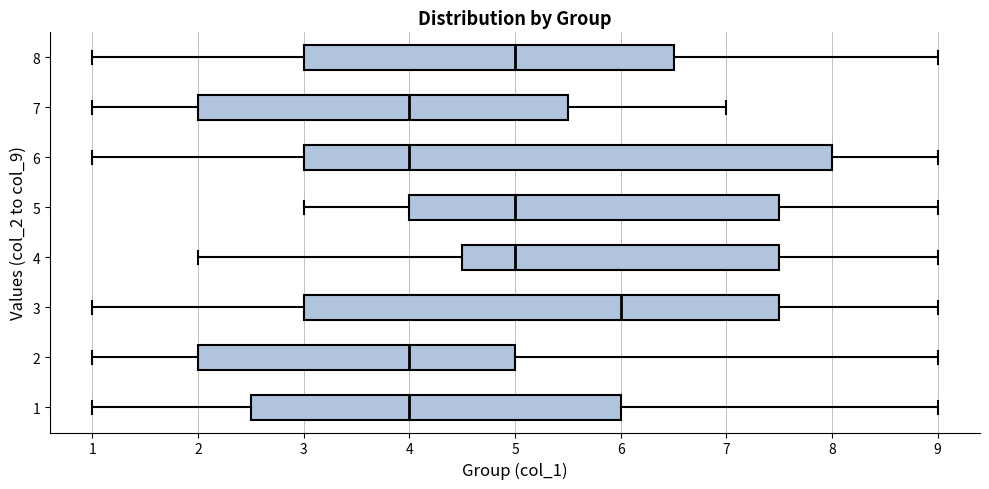

Reading bottom to top, read every box against the x-axis: the position of its median line, the range the box covers, and the ends of its whiskers. The values are not printed on the chart, so give them approximately, as read against the axis.

1: median 4.0, box 2.5 to 6.0, whiskers 1.0 to 9.0
2: median 4.0, box 2.0 to 5.0, whiskers 1.0 to 9.0
3: median 6.0, box 3.0 to 7.5, whiskers 1.0 to 9.0
4: median 5.0, box 4.5 to 7.5, whiskers 2.0 to 9.0
5: median 5.0, box 4.0 to 7.5, whiskers 3.0 to 9.0
6: median 4.0, box 3.0 to 8.0, whiskers 1.0 to 9.0
7: median 4.0, box 2.0 to 5.5, whiskers 1.0 to 7.0
8: median 5.0, box 3.0 to 6.5, whiskers 1.0 to 9.0